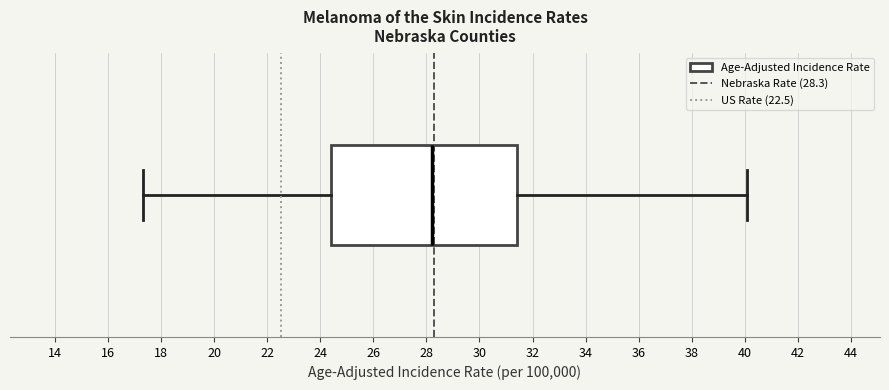

Transcribe this box plot: give where the median line is, the range the box spans, and where the two whiskers end, as read against the x-axis. The values are not printed on the chart, so give them approximately, as read against the axis.

median 28.2, box 24.4 to 31.4, whiskers 17.4 to 40.2